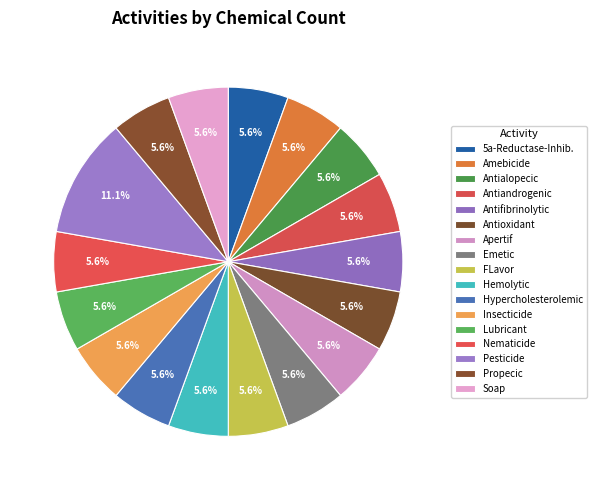

How many slices are in this pie chart?

17